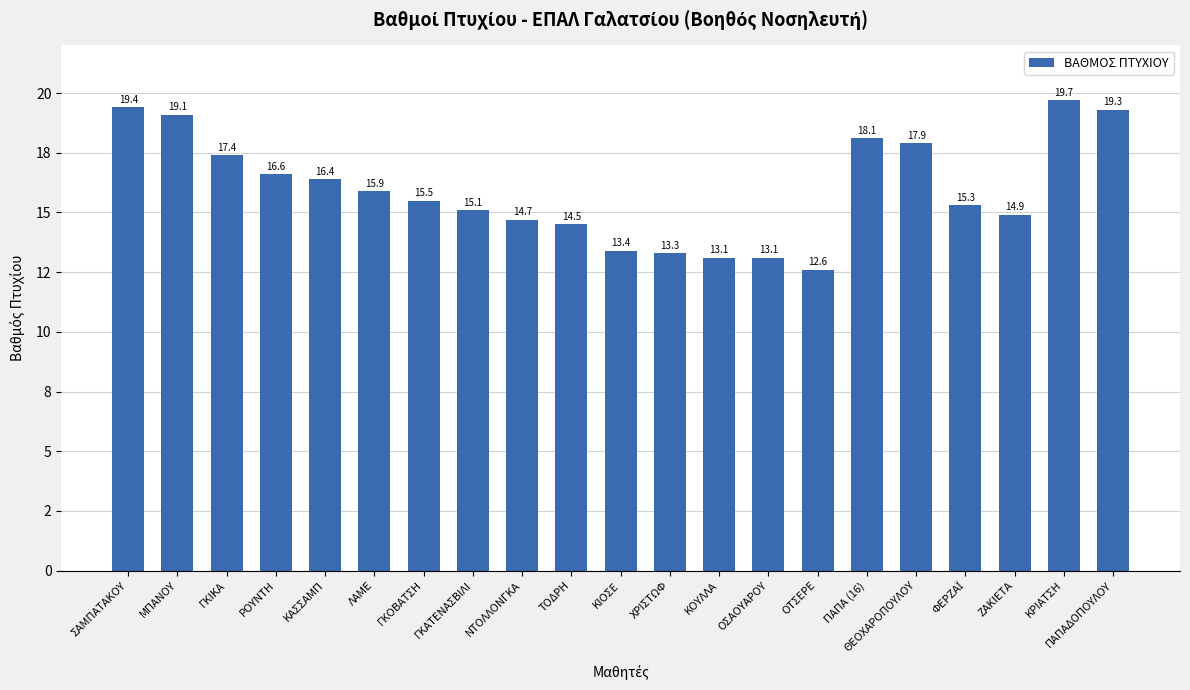

List the labels in order of value, largest first.

ΚΡΙΑΤΣΗ, ΣΑΜΠΑΤΑΚΟΥ, ΠΑΠΑΔΟΠΟΥΛΟΥ, ΜΠΑΝΟΥ, ΠΑΠΑ (16), ΘΕΟΧΑΡΟΠΟΥΛΟΥ, ΓΚΙΚΑ, ΡΟΥΝΤΗ, ΚΑΣΣΑΜΠ, ΛΑΜΕ, ΓΚΟΒΑΤΣΗ, ΦΕΡΖΑΪ, ΓΚΑΤΕΝΑΣΒΙΛΙ, ΖΑΚΙΕΤΑ, ΝΤΟΛΛΟΝΓΚΑ, ΤΟΔΡΗ, ΚΙΟΣΕ, ΧΡΙΣΤΩΦ, ΚΟΥΛΛΑ, ΟΣΑΟΥΑΡΟΥ, ΟΤΣΕΡΕ